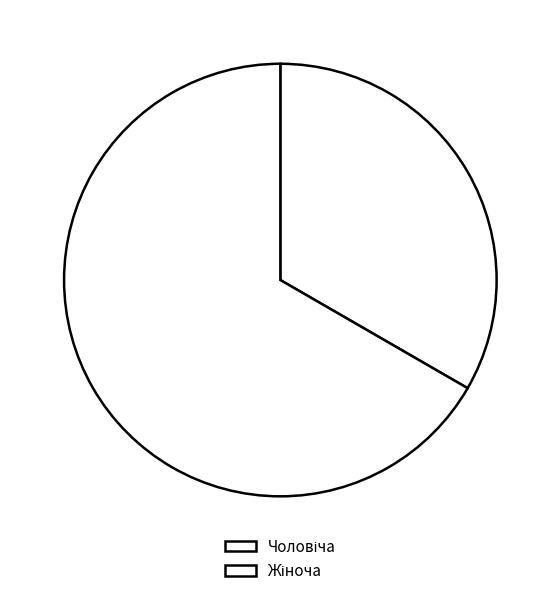

Does Чоловіча account for over 50% of the chart?

No